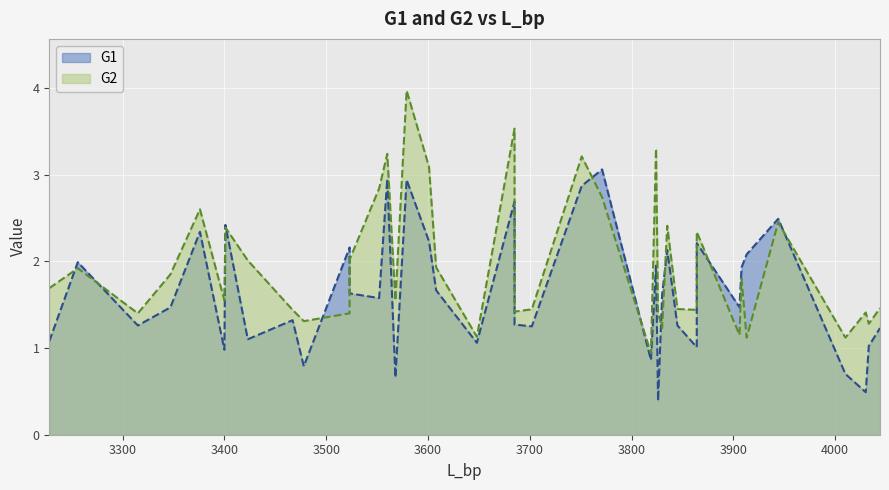

Which series has the largest range (max minus min)?

G2